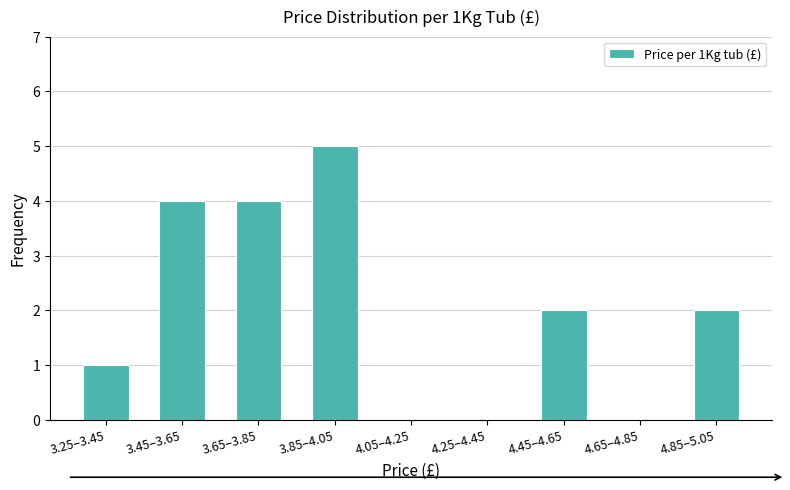

Reading right to left, list all the values displayed in this chart.

4.85–5.05=2	4.65–4.85=0	4.45–4.65=2	4.25–4.45=0	4.05–4.25=0	3.85–4.05=5	3.65–3.85=4	3.45–3.65=4	3.25–3.45=1